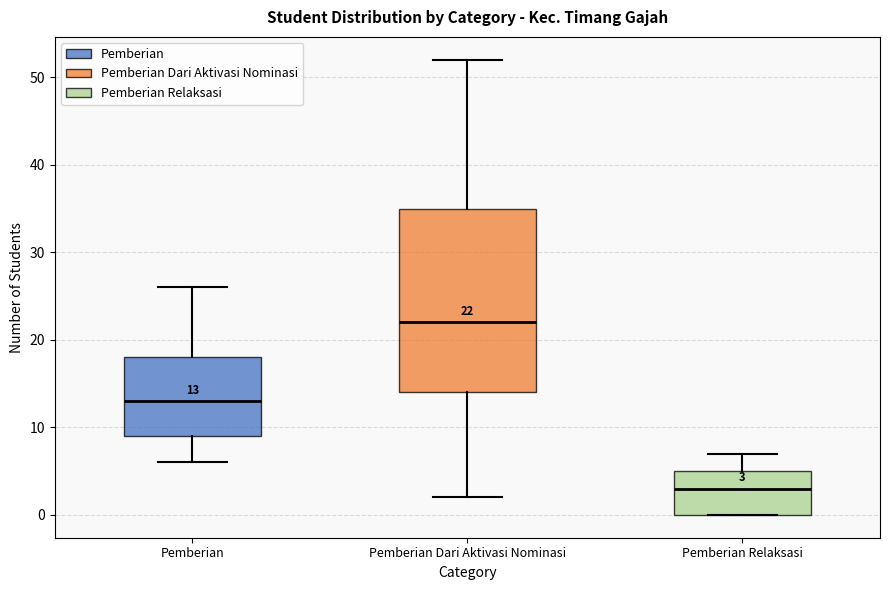

Which box has the highest median line?

Pemberian Dari Aktivasi Nominasi